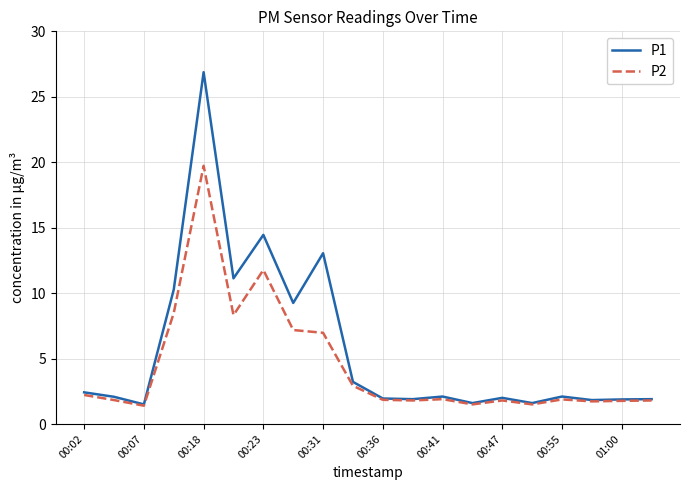

Which series has the largest range (max minus min)?

P1